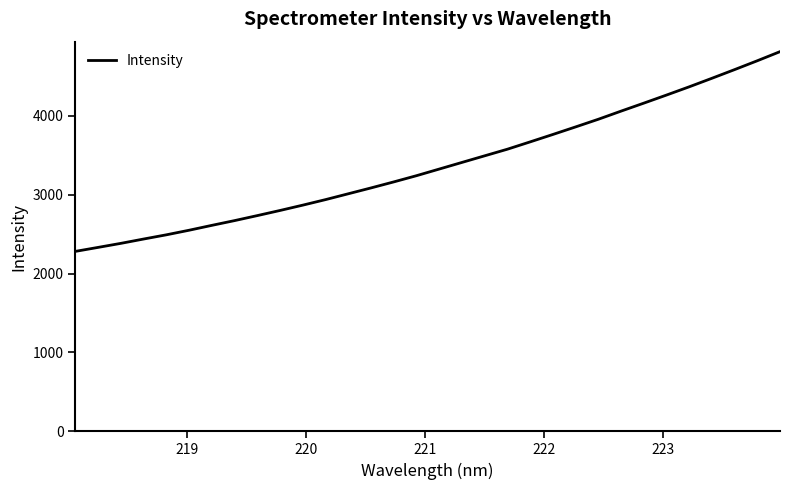

What is the greatest value displayed?

4811.2